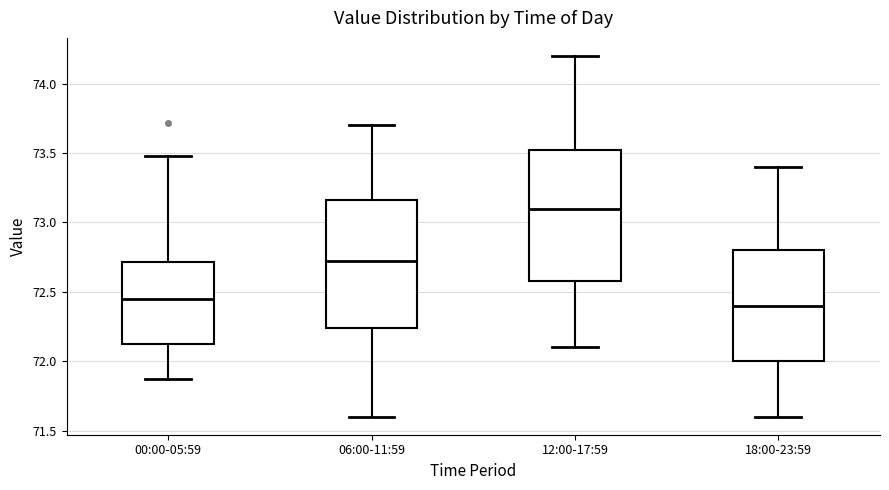

Which box's median line is the highest?

12:00-17:59